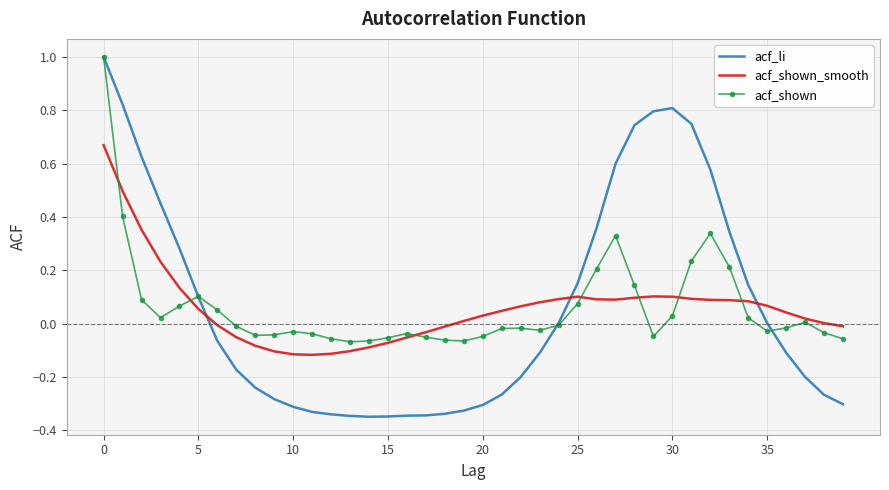

After their last crossing, which series has the higher values: acf_shown_smooth or acf_li?

acf_shown_smooth